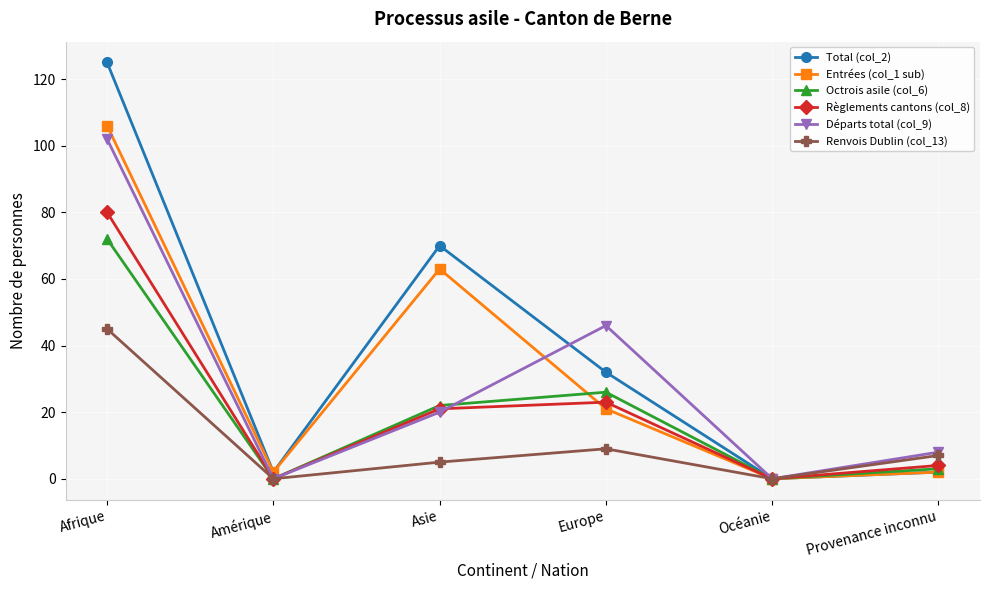

Which series has the largest total across all categories?

Total (col_2)